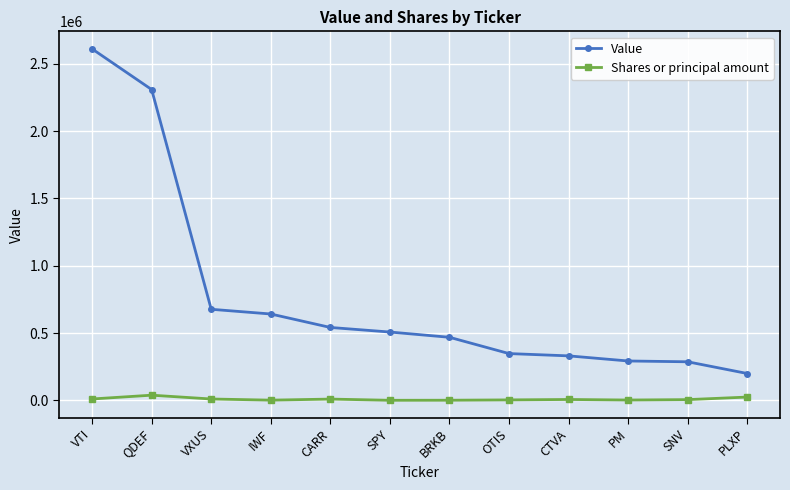

True or false: Value has a value of 2309000 at QDEF.

True